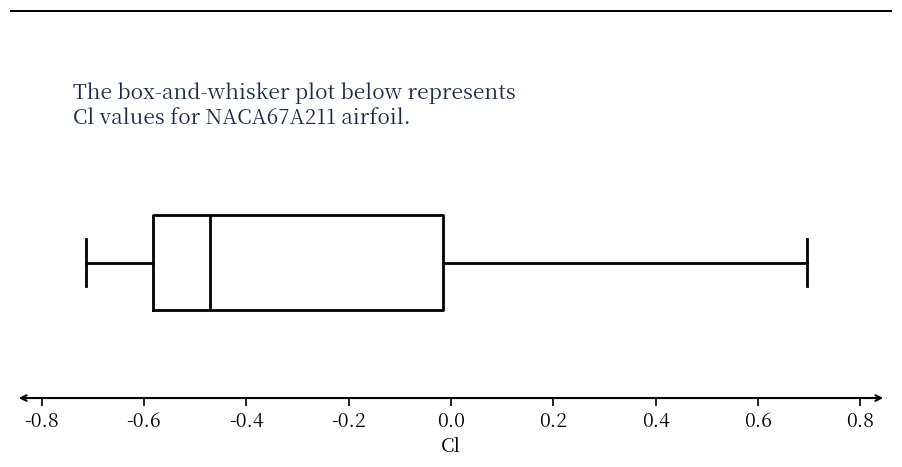

Read this box plot against the x-axis: the position of the median line, the range covered by the box, and the ends of both whiskers. The values are not printed on the chart, so give them approximately, as read against the axis.

median -0.48, box -0.58 to -0.02, whiskers -0.72 to 0.70